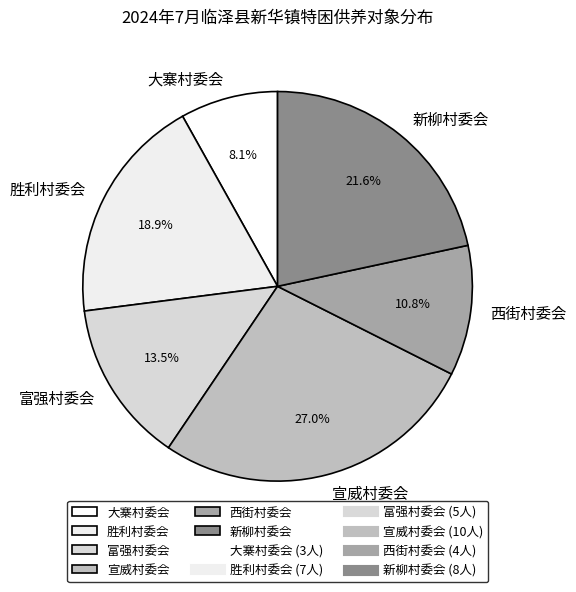

How many slices are in this pie chart?

6